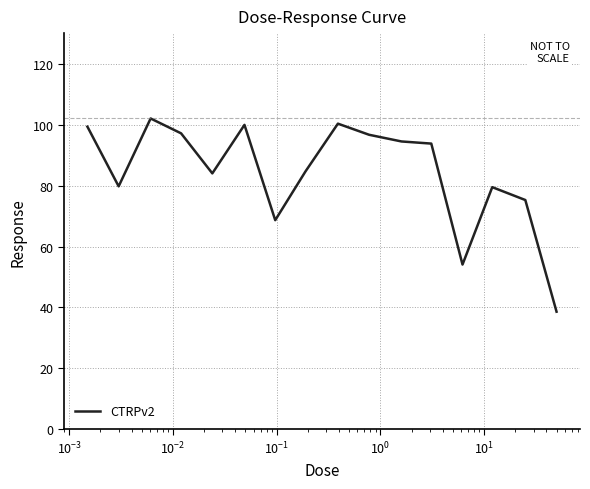

What is the minimum value shown in the chart?

38.6